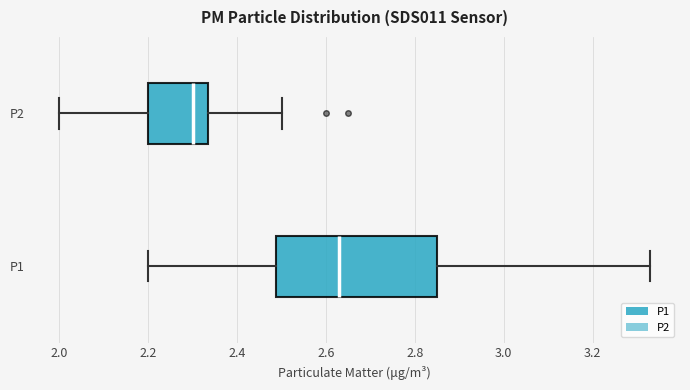

Which box's median line is the furthest to the right?

P1